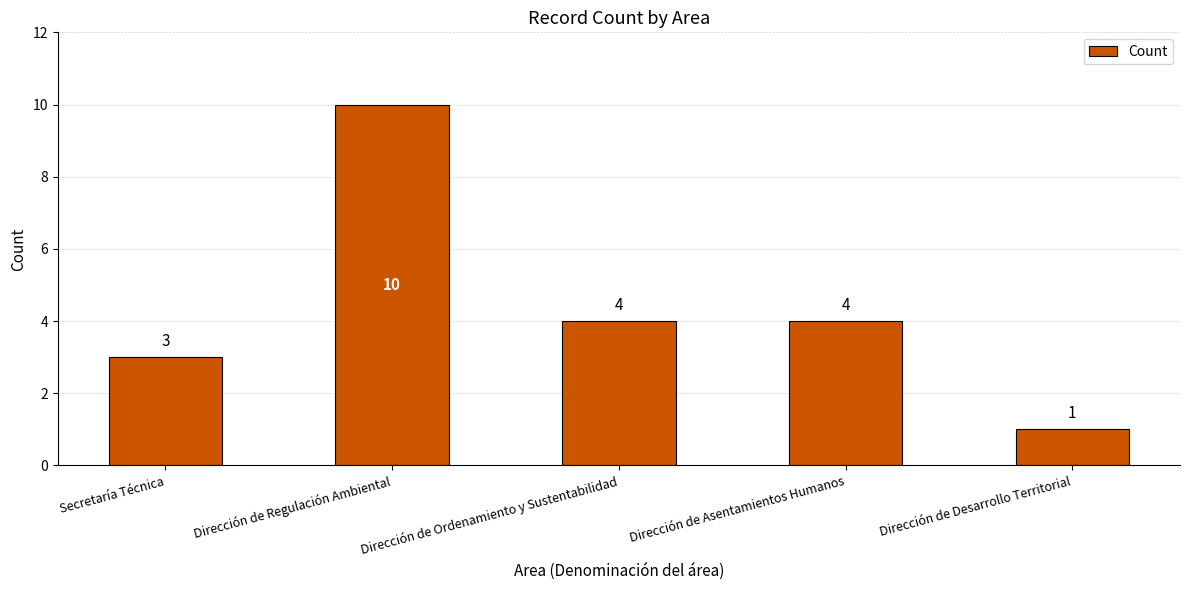

Reading right to left, extract all data points from this chart.

Dirección de Desarrollo Territorial=1	Dirección de Asentamientos Humanos=4	Dirección de Ordenamiento y Sustentabilidad=4	Dirección de Regulación Ambiental=10	Secretaría Técnica=3